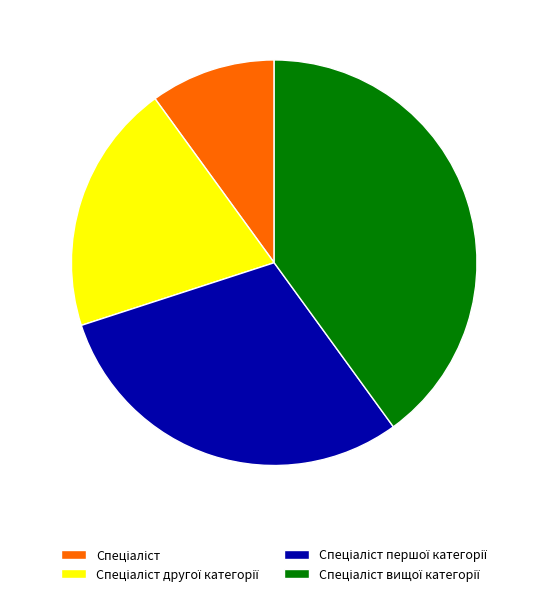

Is there any slice that represents more than half of the pie?

No